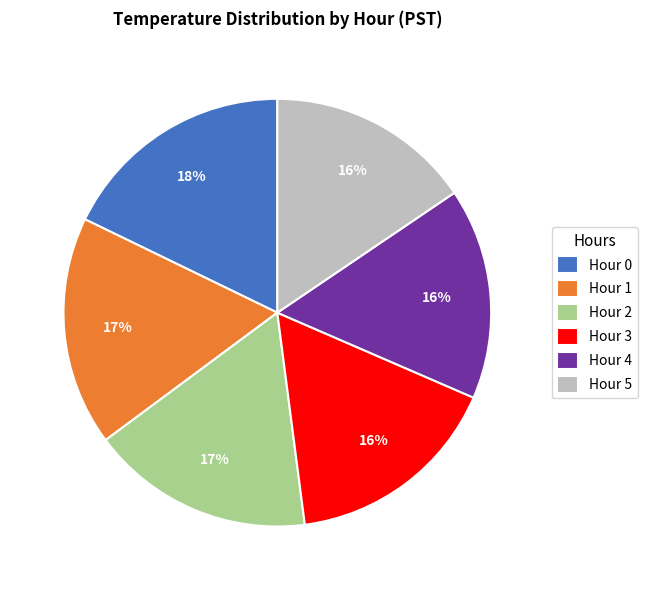

Is it true that Hour 2 is 17% of the pie?

True